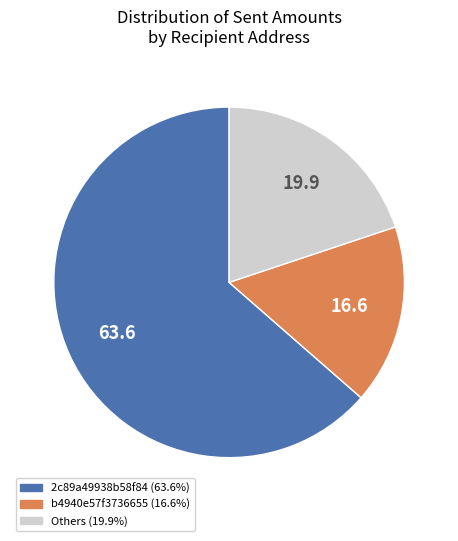

Is there a majority slice in this chart?

Yes